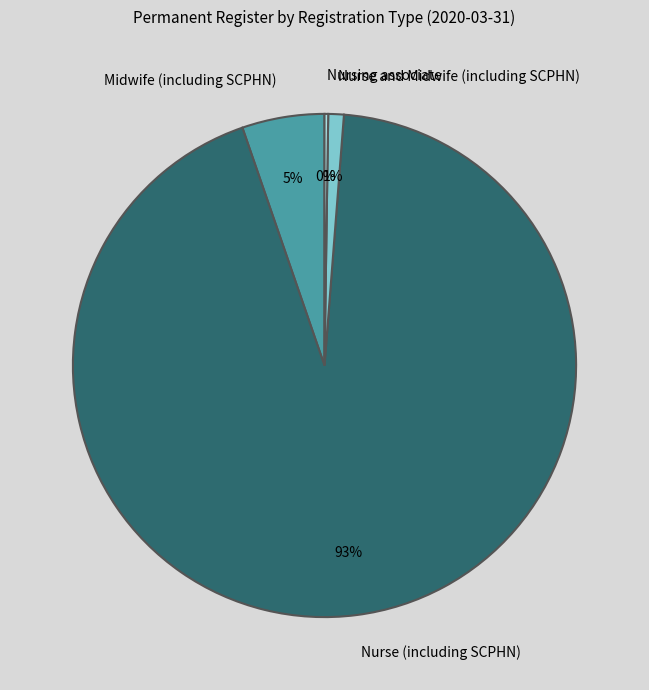

To the nearest percent, what percentage of the pie is Nurse and Midwife (including SCPHN)?

1%